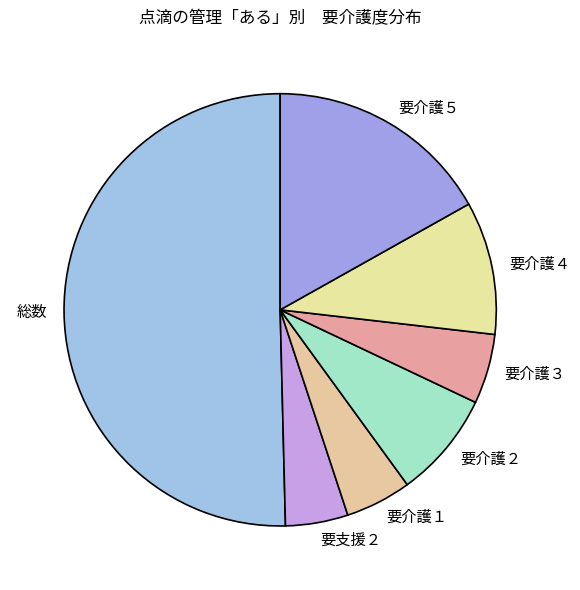

Count the number of slices in the pie.

7